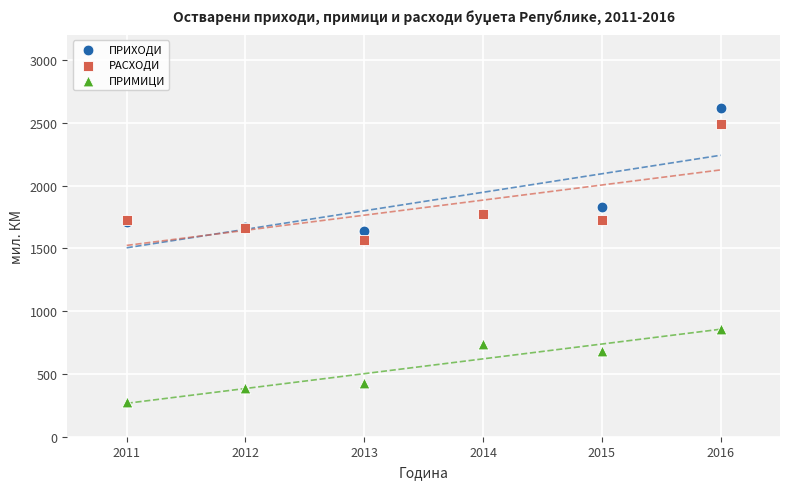

Which series contains the lowest Y value?

ПРИМИЦИ